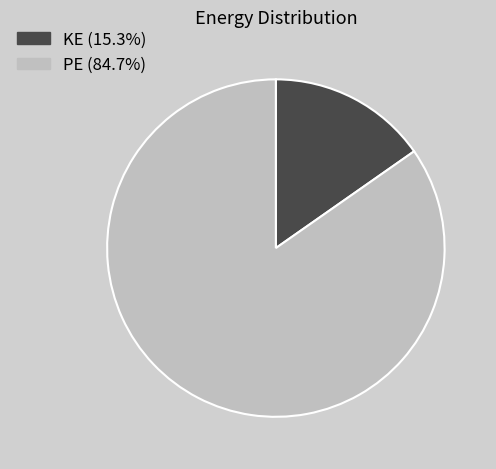

Is there a majority slice in this chart?

Yes